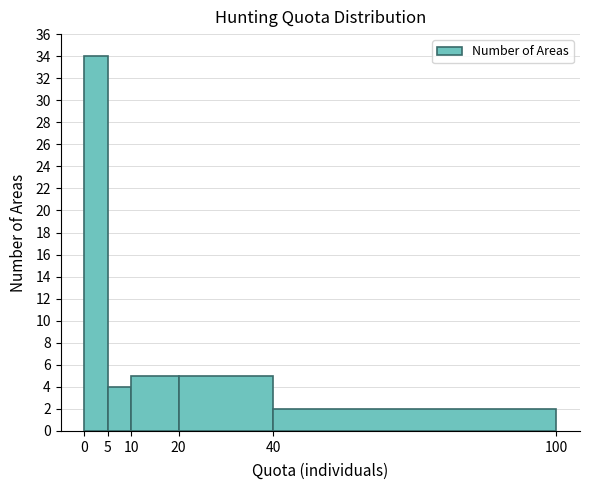

How tall is the bar that spans 10 to 20 on the x-axis? The values are not printed on the chart, so give them approximately, as read against the axis.

5